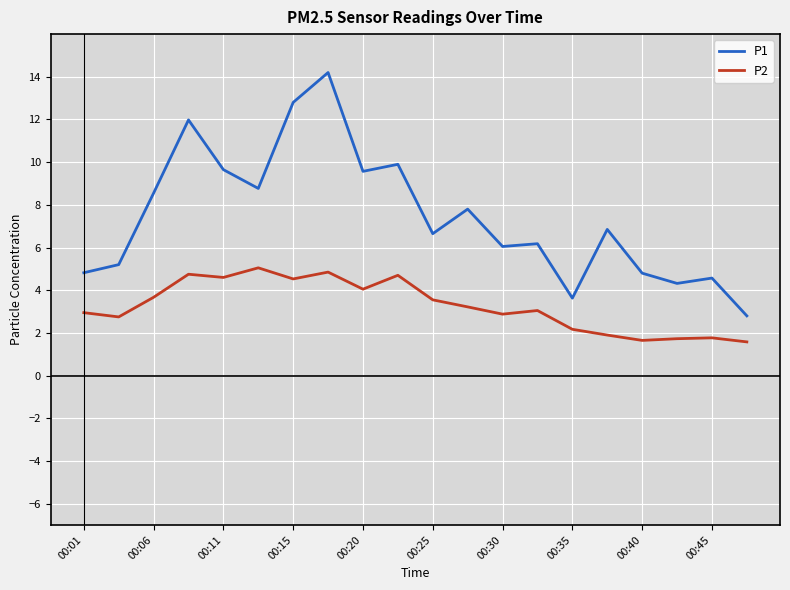

Which series has the largest total across all categories?

P1